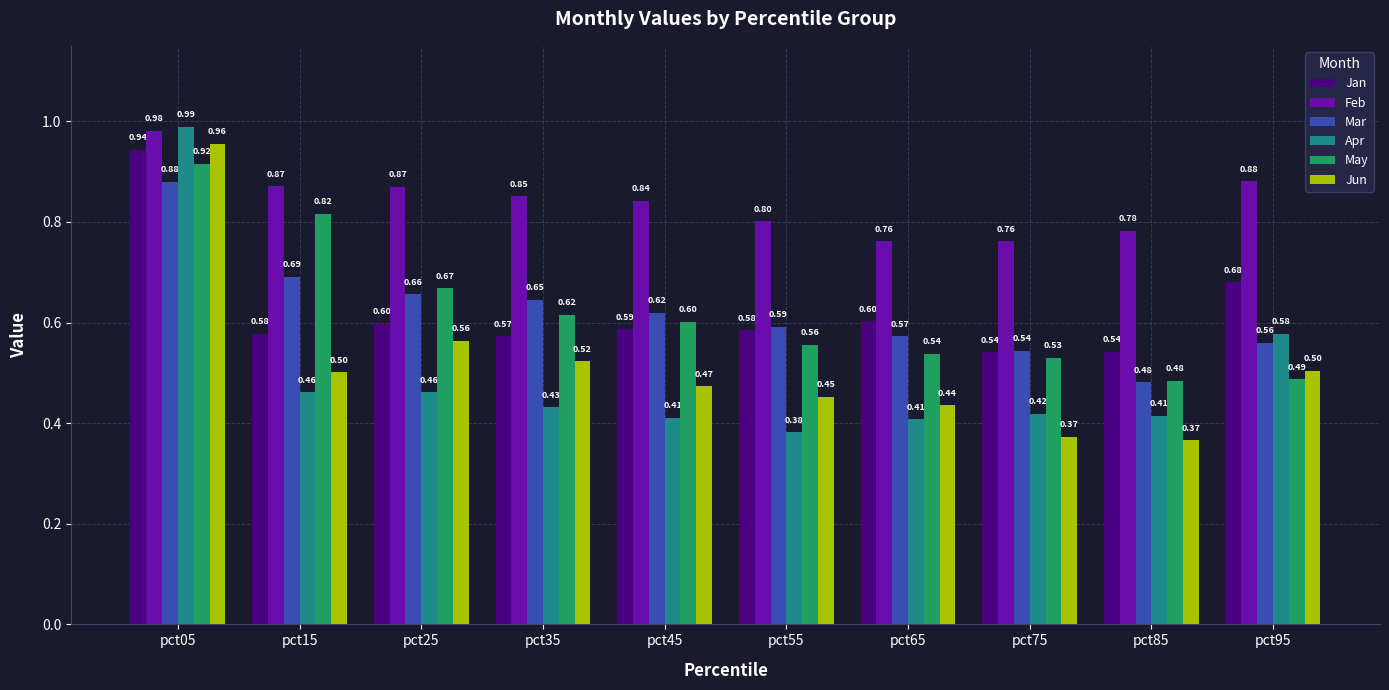

What is the difference between the maximum and second lowest values in the Mar series?

0.3